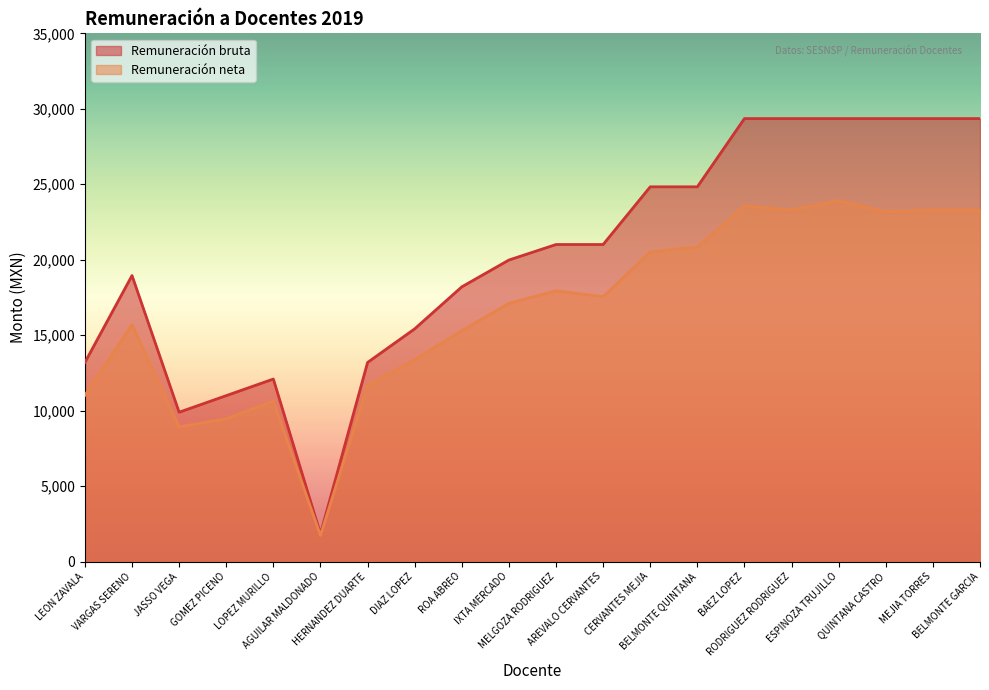

What position from the right is MELGOZA RODRIGUEZ?

10